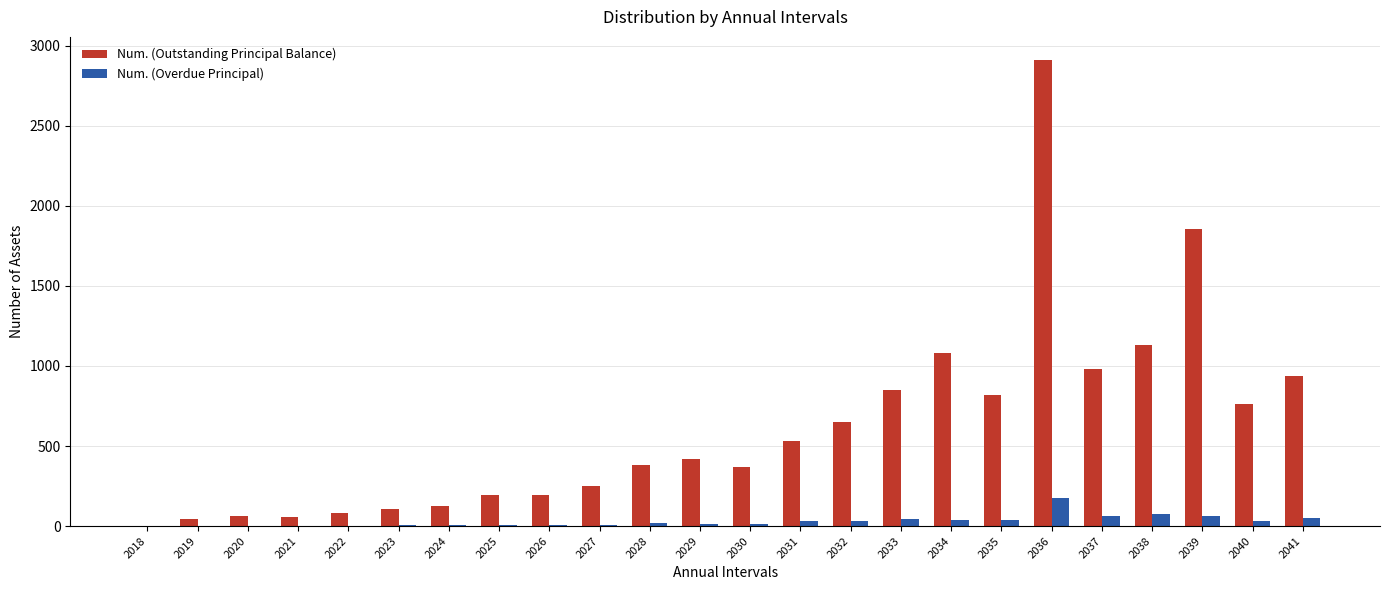

Where is Num. (Outstanding Principal Balance) nearest to the value 1456?

2038